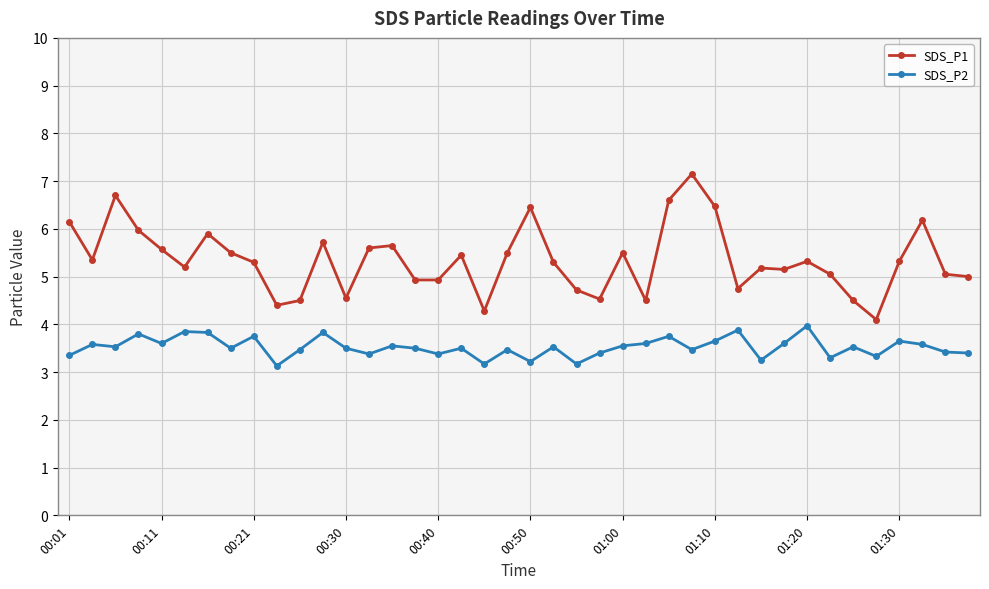

What is the minimum value shown in the chart?

3.1